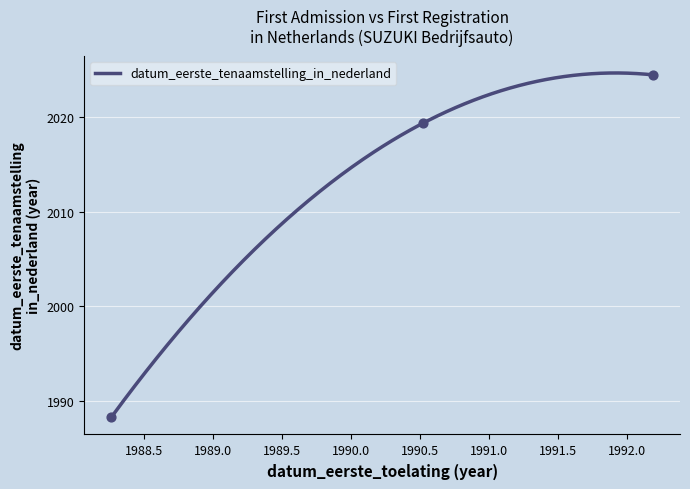

Between 19900630 and 19880316, which is larger?

19900630